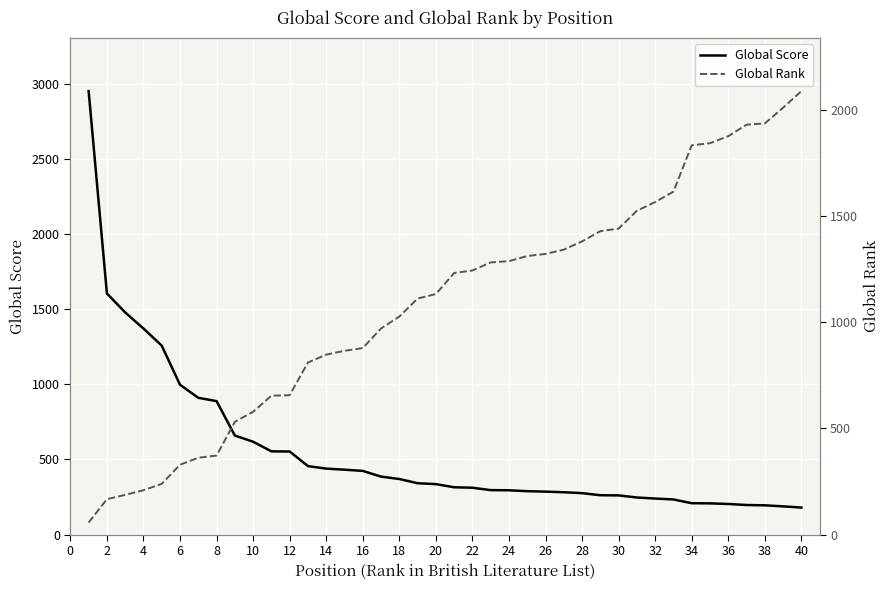

What are all the series names shown in the legend?

Global Score, Global Rank